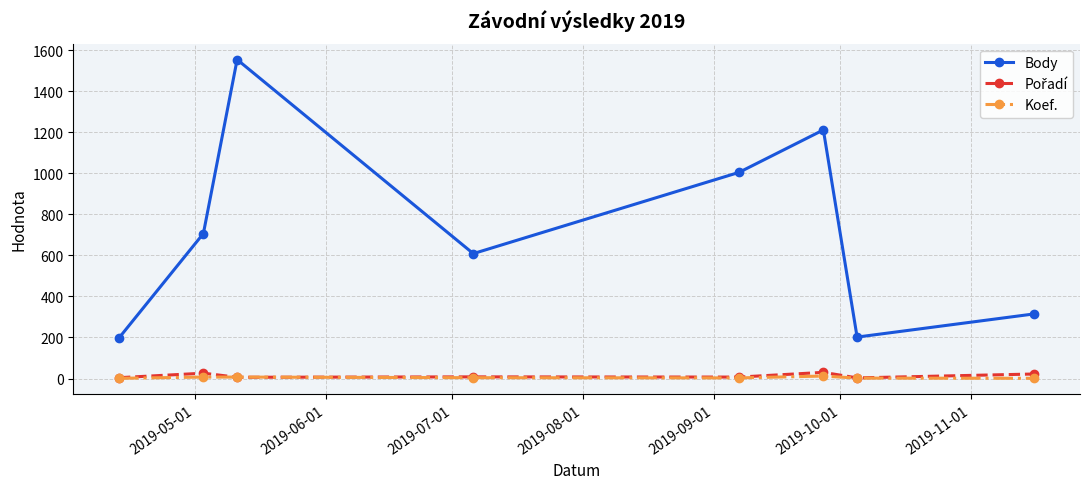

What is the minimum value for Koef.?

1